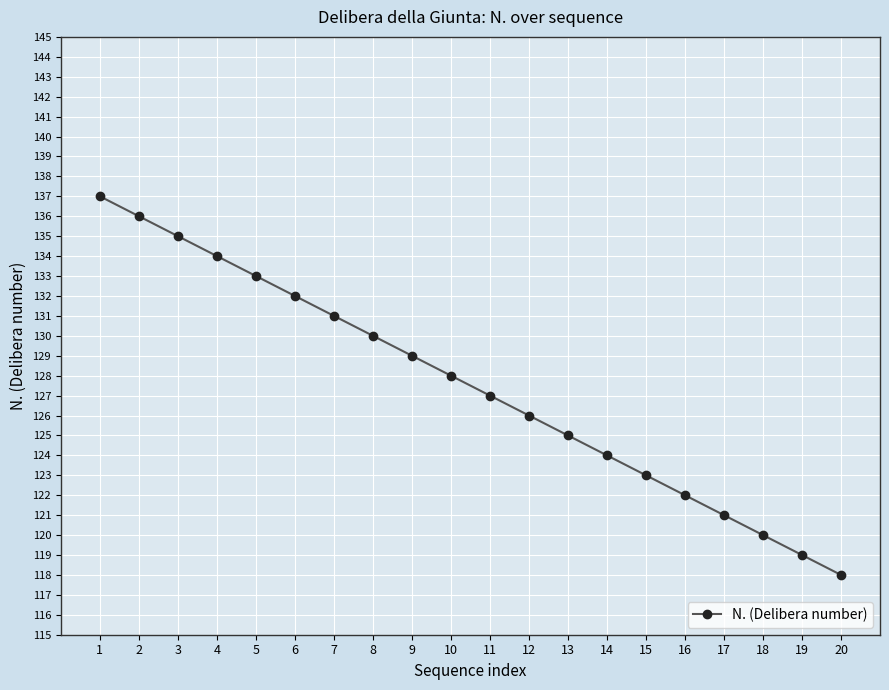

Between 13 and 12, which is larger?

12